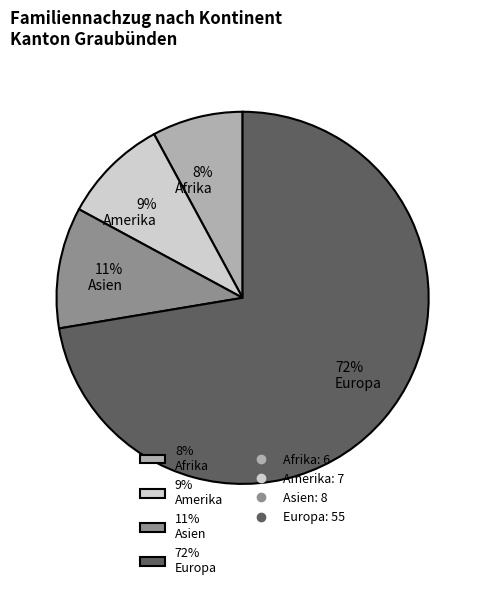

Do 8% Afrika and 72% Europa together represent more than half of the pie?

Yes